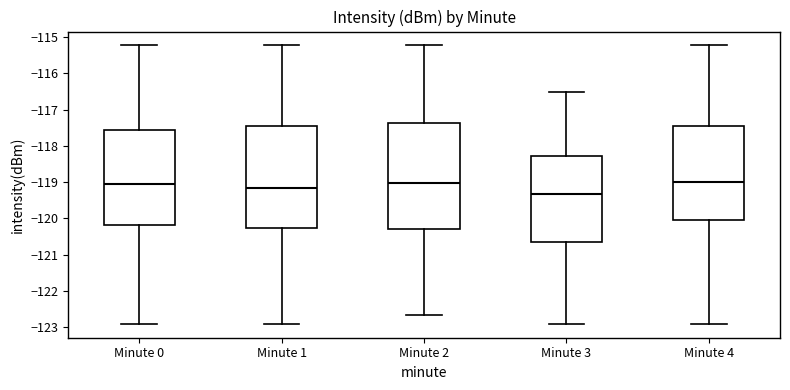

Which box is the tallest, from its lower edge to its upper edge?

Minute 2